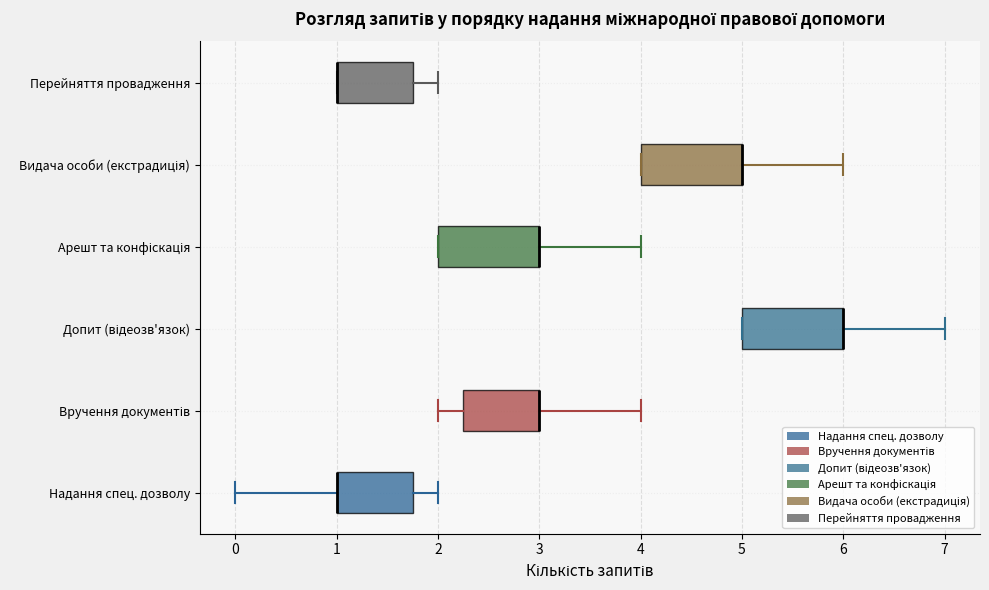

Reading bottom to top, read every box against the x-axis: the position of its median line, the range the box covers, and the ends of its whiskers. The values are not printed on the chart, so give them approximately, as read against the axis.

Надання спец. дозволу: median 1.0 (drawn on the box's left edge), box 1.0 to 1.8, whiskers 0.0 to 2.0
Вручення документів: median 3.0 (drawn on the box's right edge), box 2.3 to 3.0, whiskers 2.0 to 4.0
Допит (відеозв'язок): median 6.0 (drawn on the box's right edge), box 5.0 to 6.0, whiskers 5.0 to 7.0
Арешт та конфіскація: median 3.0 (drawn on the box's right edge), box 2.0 to 3.0, whiskers 2.0 to 4.0
Видача особи (екстрадиція): median 5.0 (drawn on the box's right edge), box 4.0 to 5.0, whiskers 4.0 to 6.0
Перейняття провадження: median 1.0 (drawn on the box's left edge), box 1.0 to 1.8, whiskers 1.0 to 2.0